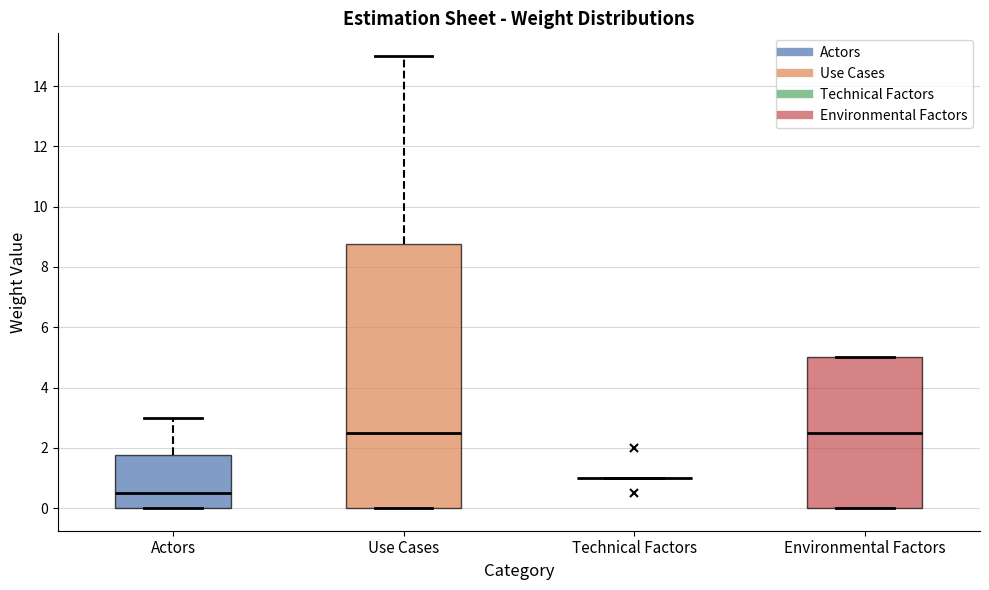

Where does the upper whisker of the box for Use Cases end on the y-axis? The values are not printed on the chart, so give them approximately, as read against the axis.

15.0